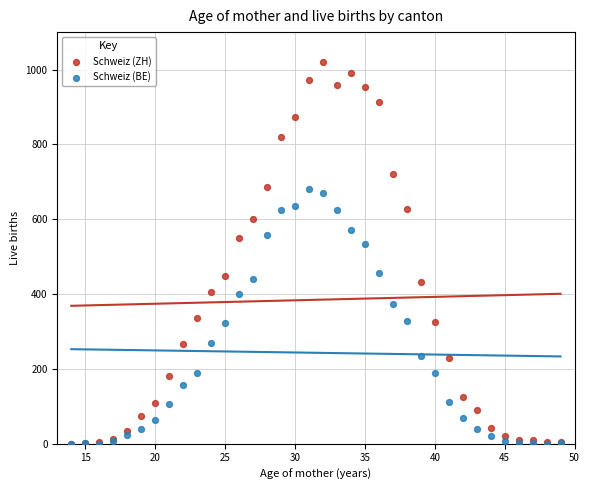

Across all series, what Y value is closest to 510?

533